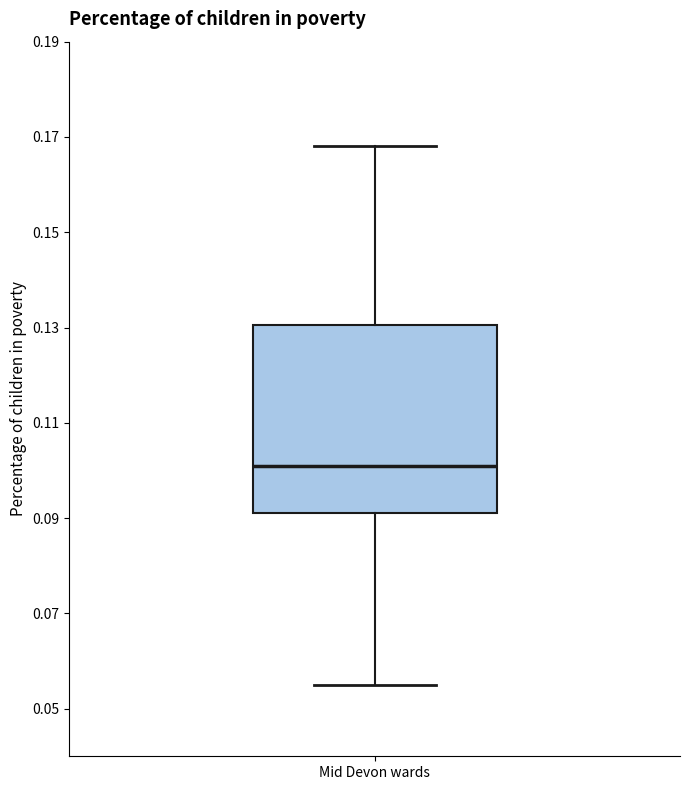

Transcribe this box plot: give where the median line is, the range the box spans, and where the two whiskers end, as read against the y-axis. The values are not printed on the chart, so give them approximately, as read against the axis.

median 0.102, box 0.092 to 0.130, whiskers 0.056 to 0.168